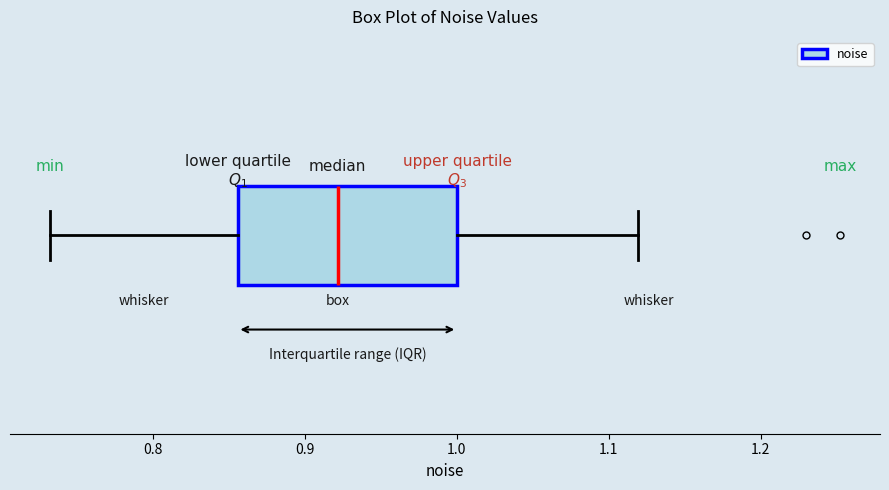

Transcribe this box plot: give where the median line is, the range the box spans, and where the two whiskers end, as read against the x-axis. The values are not printed on the chart, so give them approximately, as read against the axis.

median 0.92, box 0.86 to 1.00, whiskers 0.73 to 1.12